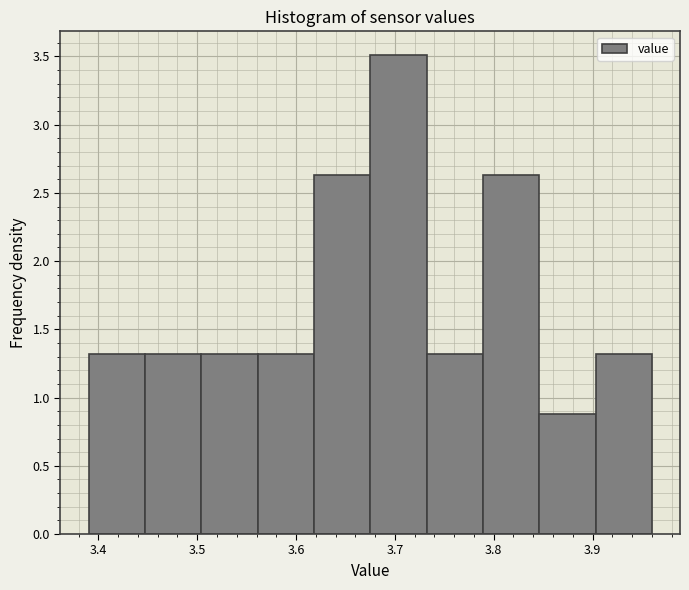

Which range on the x-axis has the tallest bar?

3.675 to 3.732